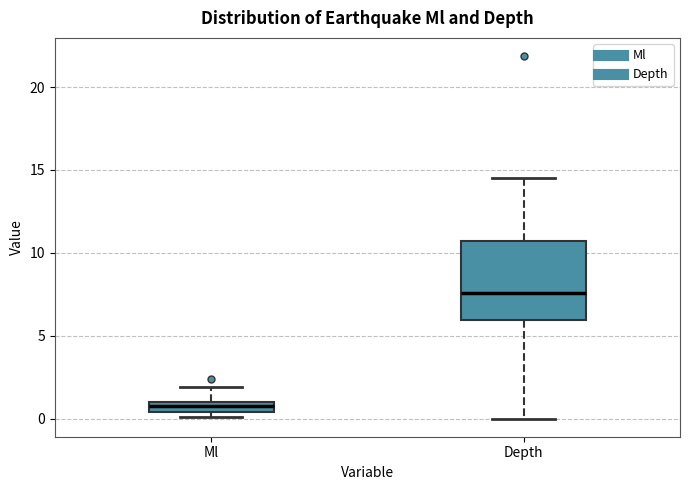

Where is the upper edge of the box for Ml on the y-axis? The values are not printed on the chart, so give them approximately, as read against the axis.

1.0